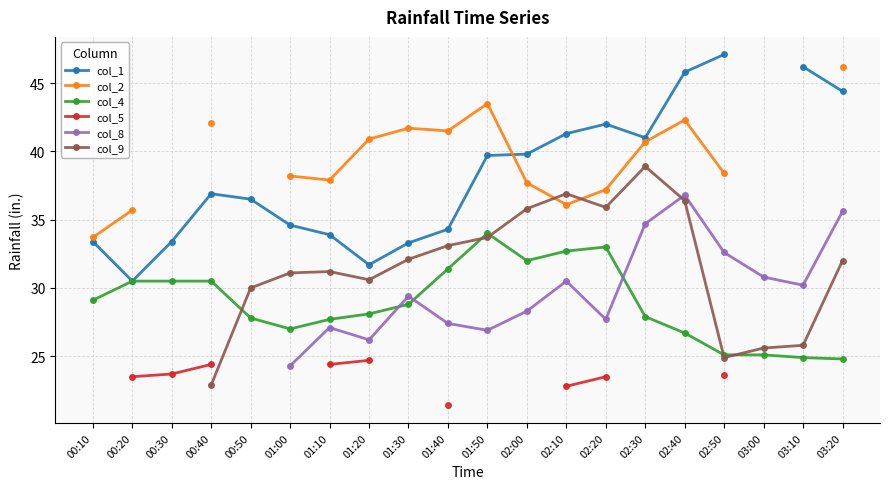

The value of col_4 at 01:40 is 16.3. True or false?

False